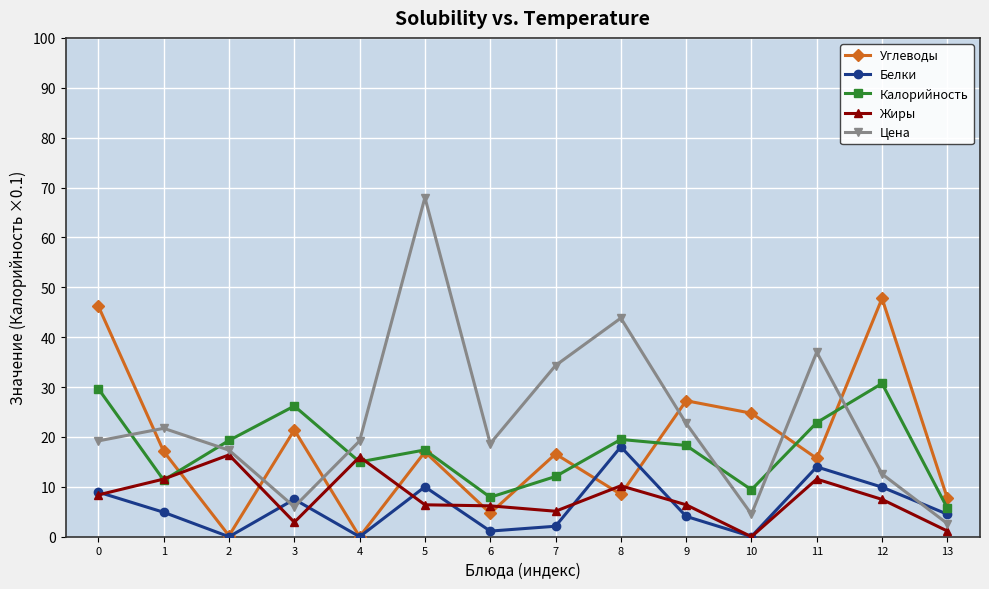

Which series has the widest spread of values?

Цена